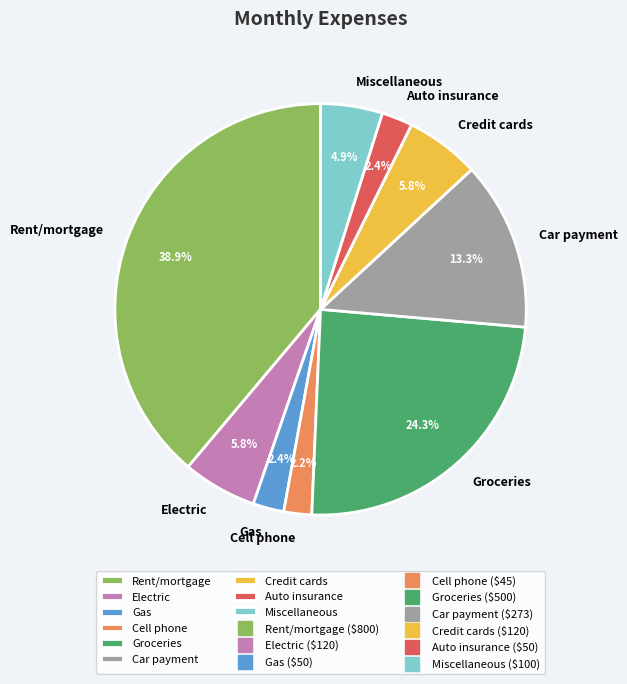

To the nearest percent, what is the average slice percentage?

11%